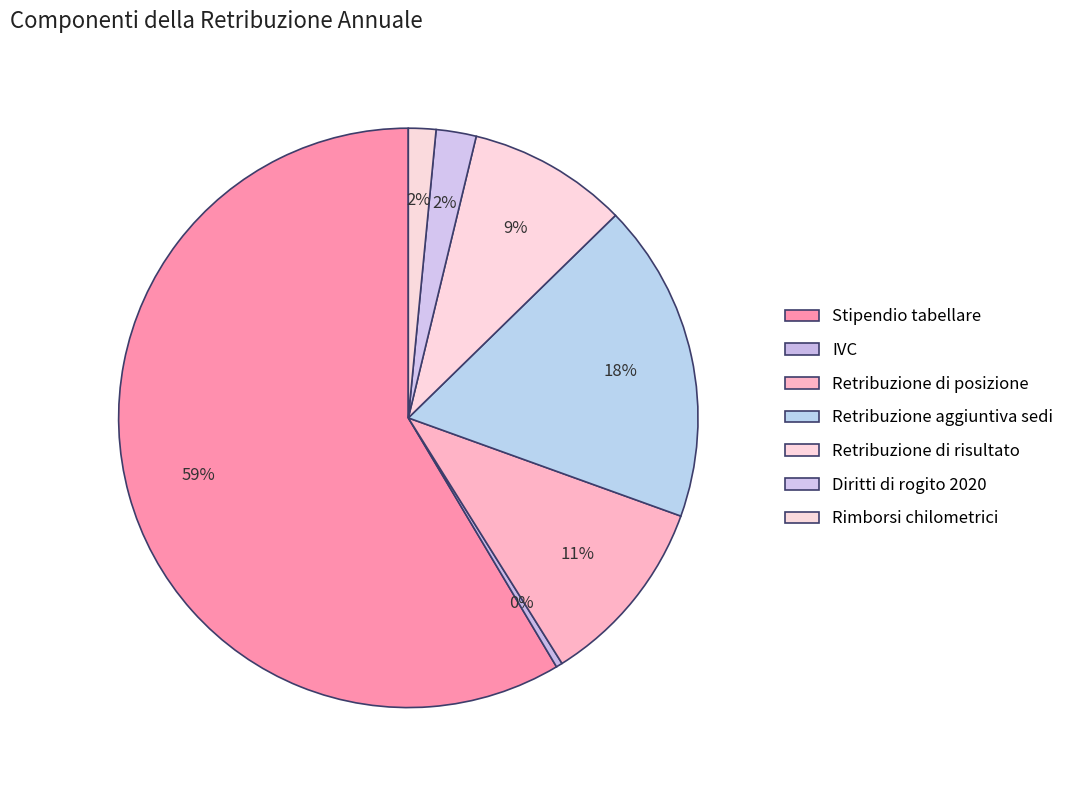

What is the total percentage of Stipendio tabellare and Retribuzione aggiuntiva sedi?

76.4%